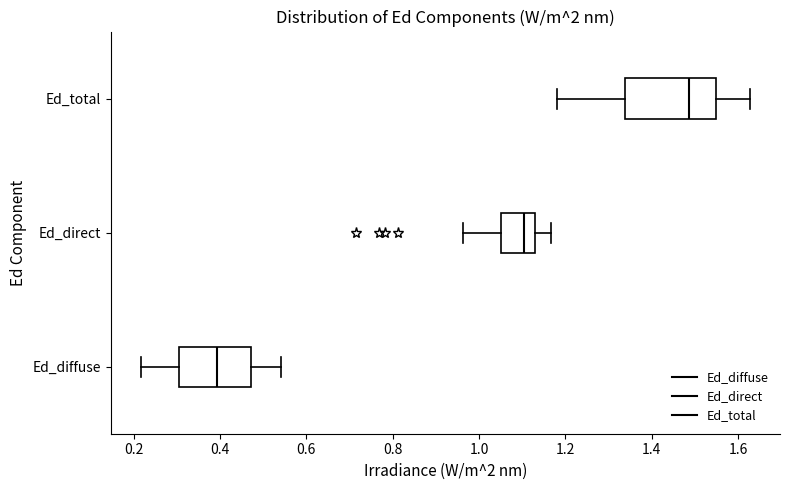

Which box has the furthest to the right median line?

Ed_total